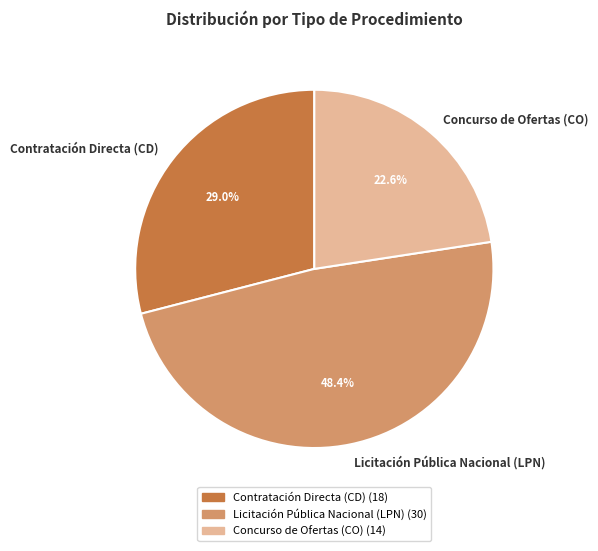

Between Licitación Pública Nacional (LPN) and Contratación Directa (CD), which is larger?

Licitación Pública Nacional (LPN)